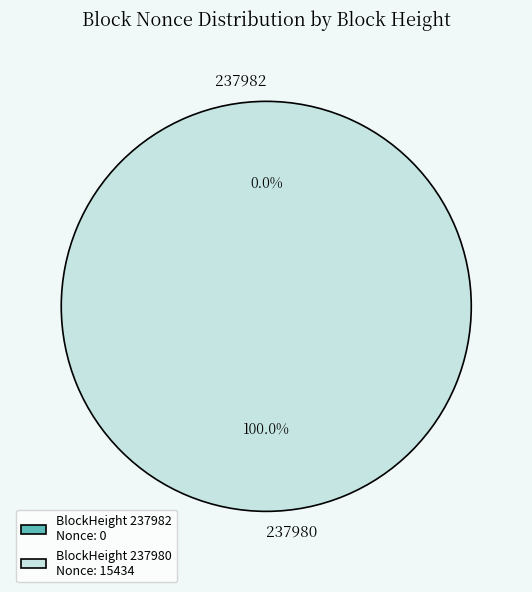

What is the change in value from 237982 to 237980?

+15434